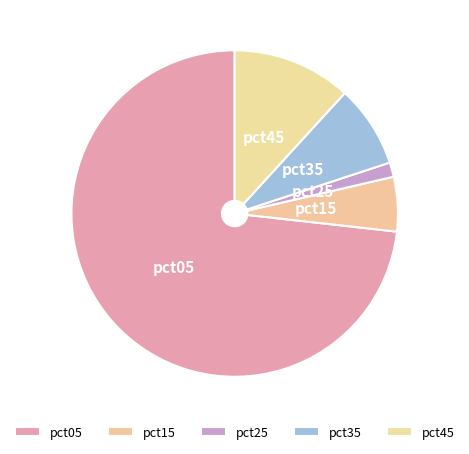

Which slice is the smallest?

pct25